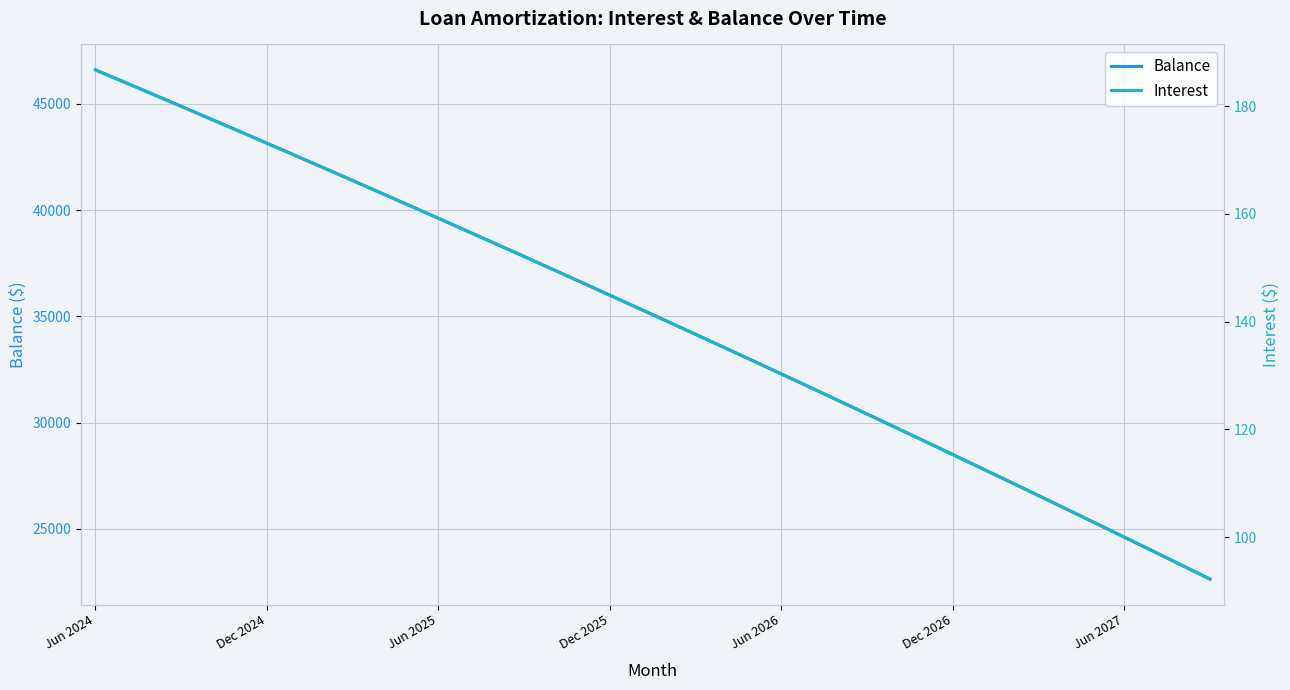

Read the Interest value at 13.

156.8